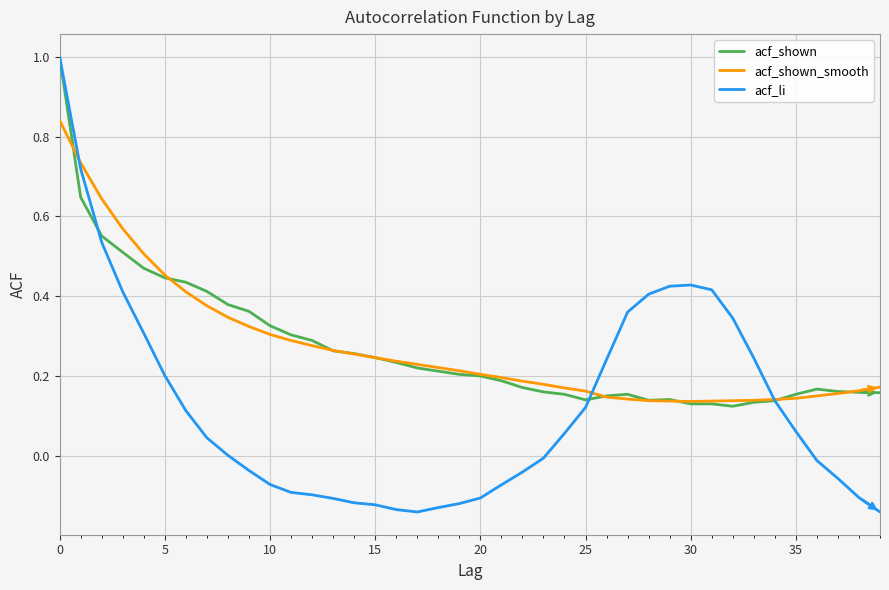

How many lines are shown in the chart?

3